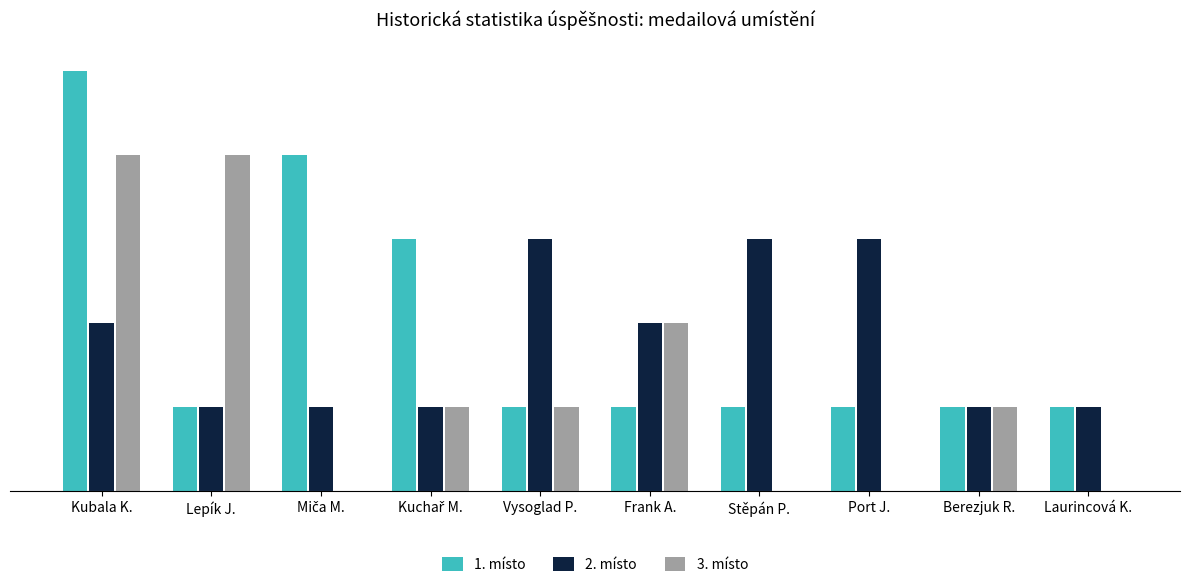

Are the bars grouped side by side (vs. stacked)?

Yes